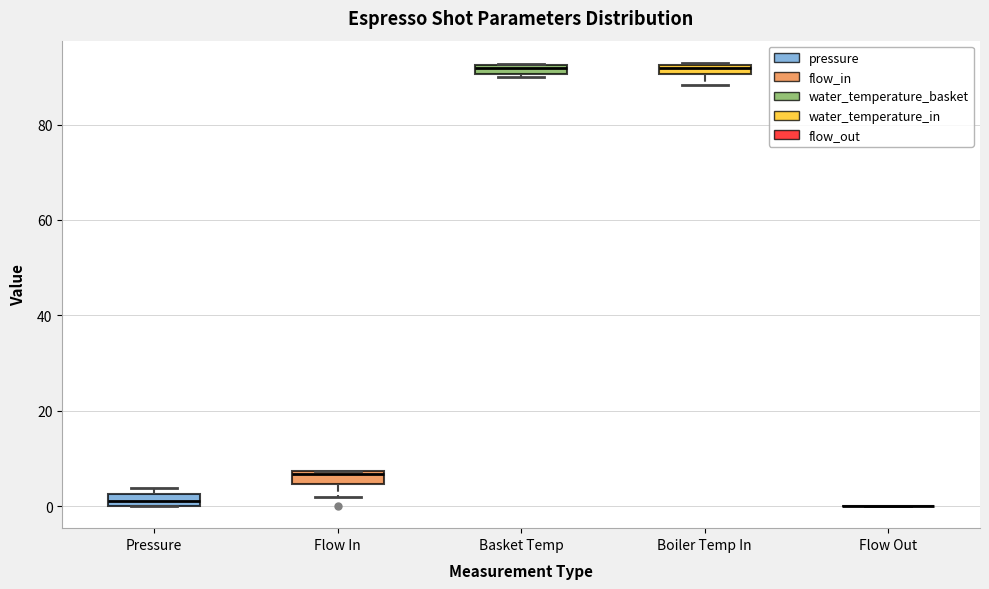

Where does the median line of the box for Flow In sit on the y-axis? The values are not printed on the chart, so give them approximately, as read against the axis.

6